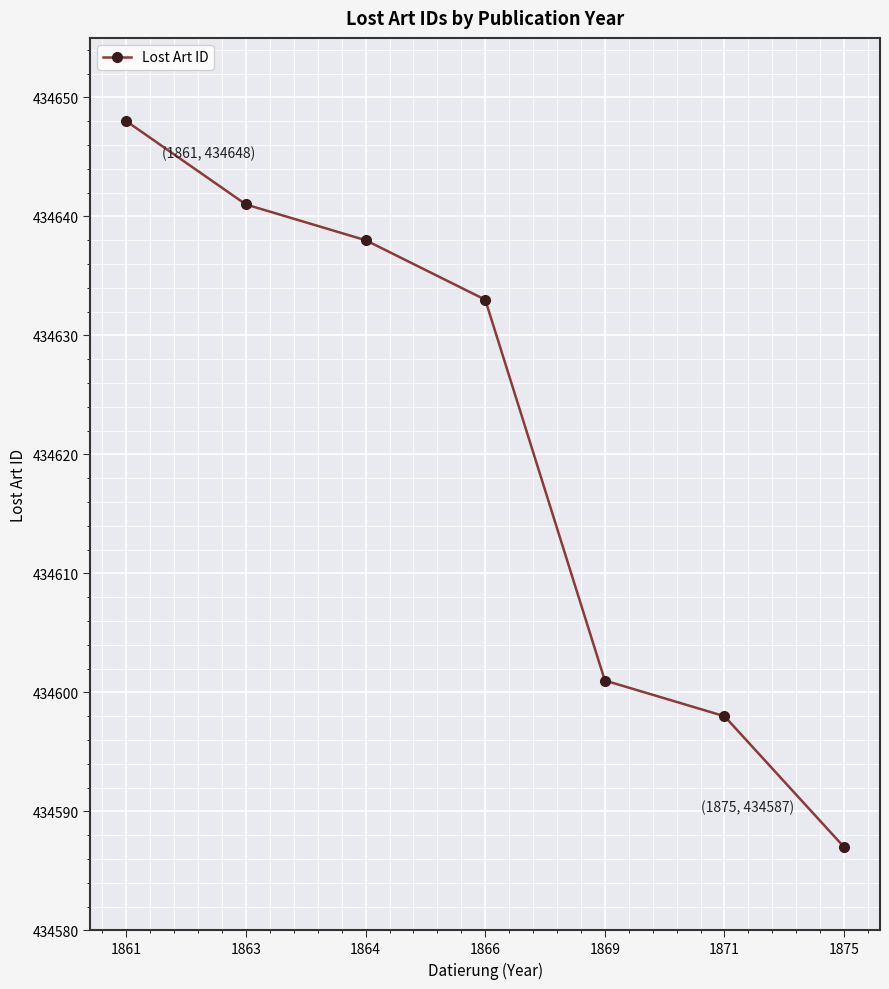

Reading left to right, what are all the values shown in this chart?

1861=434648	1863=434641	1864=434638	1866=434633	1869=434601	1871=434598	1875=434587